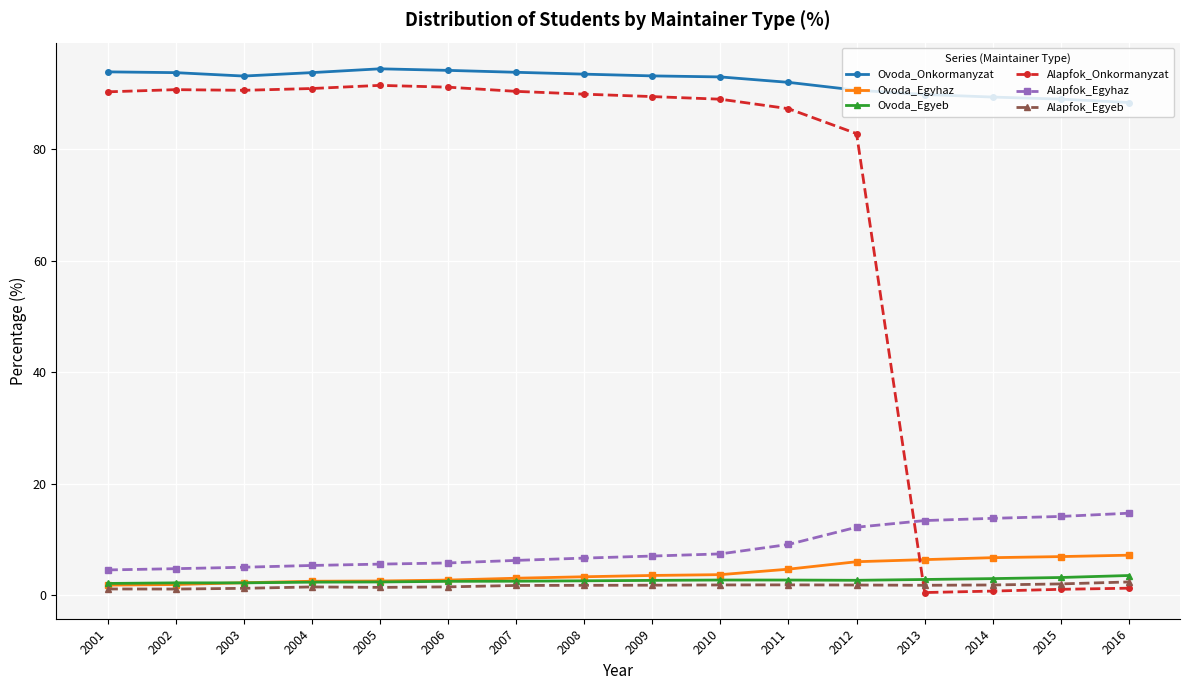

Rank the series at 2016 from lowest to highest value.

Alapfok_Onkormanyzat, Alapfok_Egyeb, Ovoda_Egyeb, Ovoda_Egyhaz, Alapfok_Egyhaz, Ovoda_Onkormanyzat